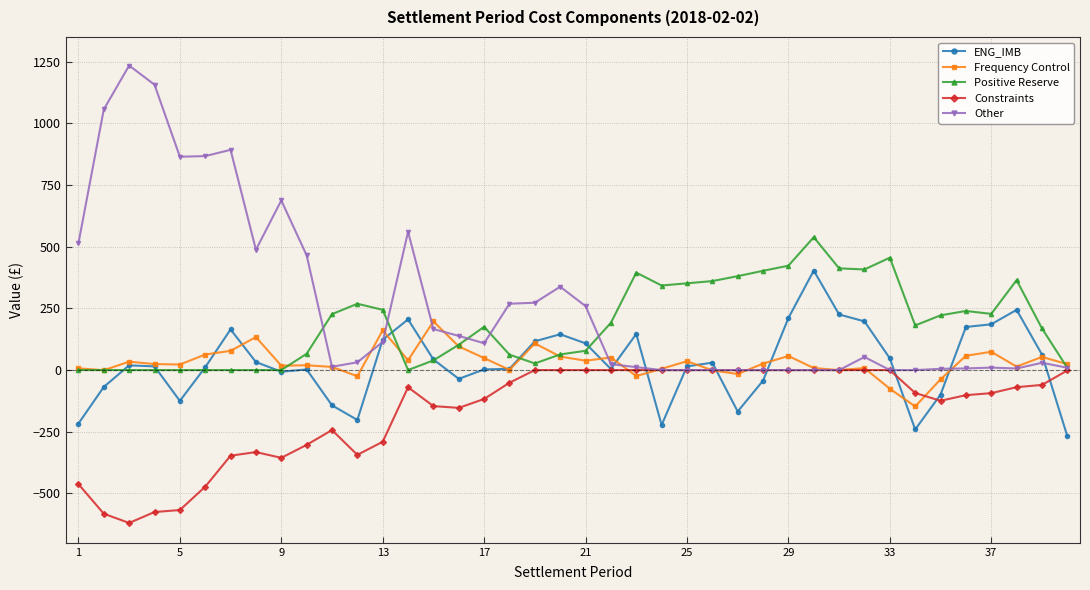

What are all the series names shown in the legend?

ENG_IMB, Frequency Control, Positive Reserve, Constraints, Other